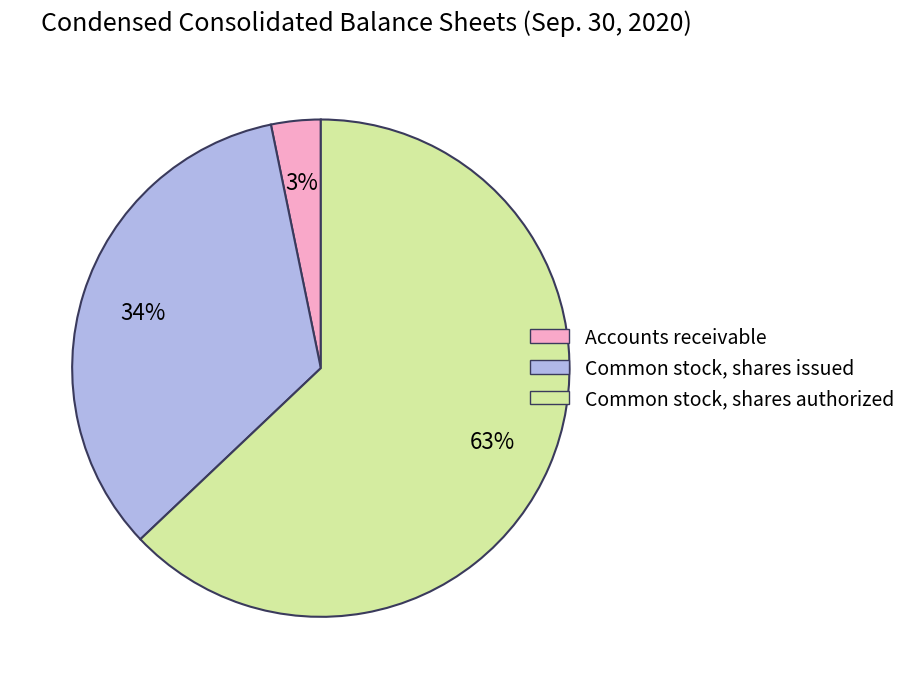

Is it true that Accounts receivable is 3% of the pie?

True